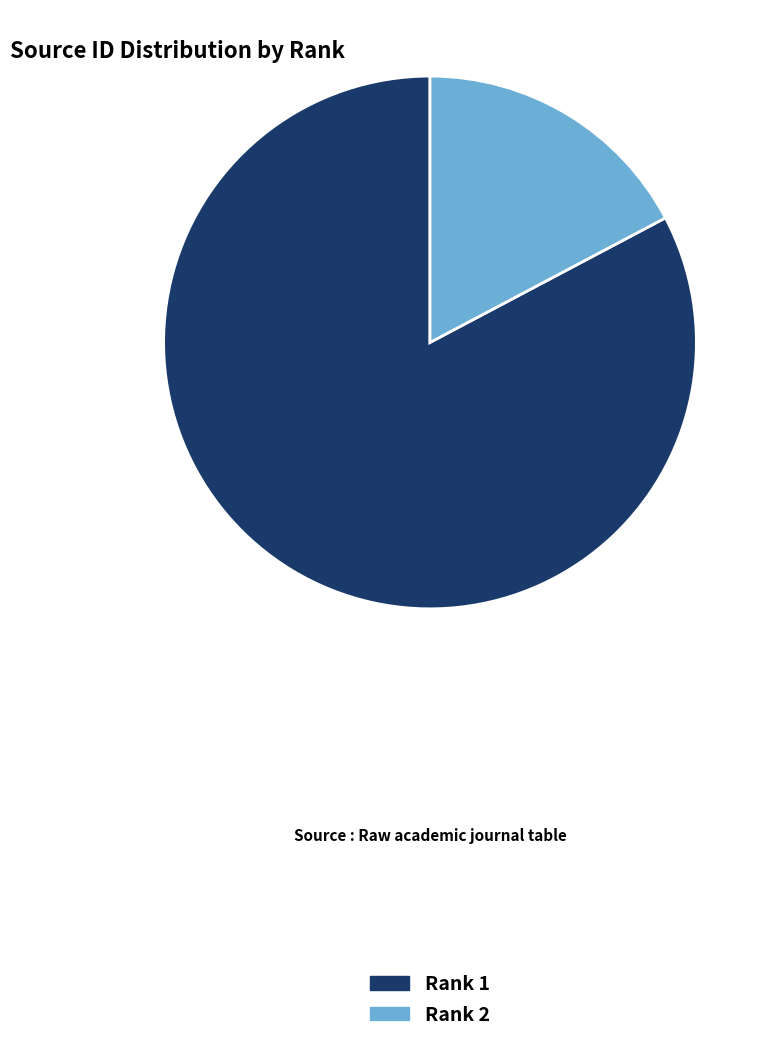

Rank the categories by value from lowest to highest.

Rank 2, Rank 1